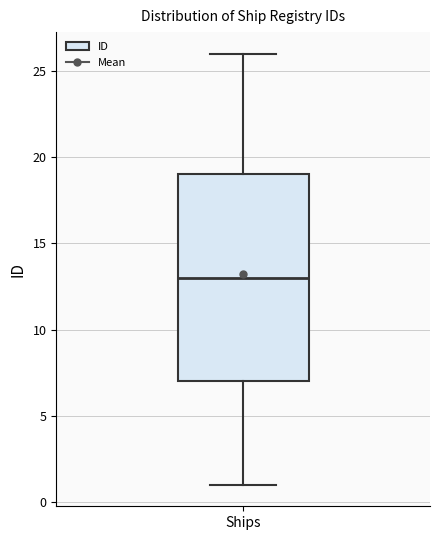

Transcribe this box plot: give where the median line is, the range the box spans, and where the two whiskers end, as read against the y-axis. The values are not printed on the chart, so give them approximately, as read against the axis.

median 13, box 7 to 19, whiskers 1 to 26